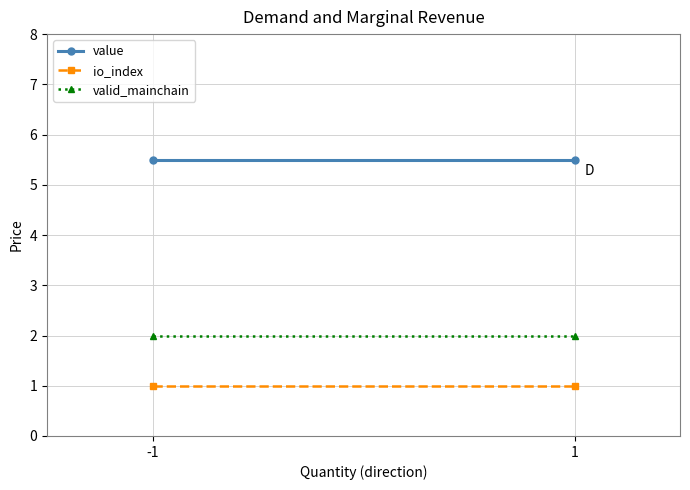

At 1, list the series in order from largest to smallest.

value, valid_mainchain, io_index